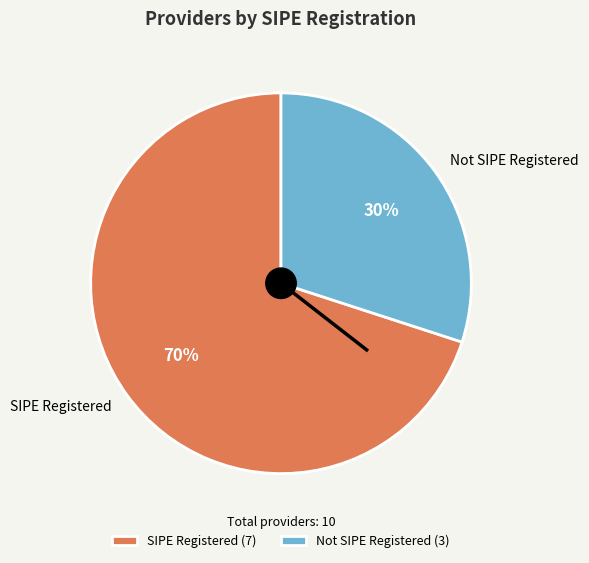

To the nearest percent, what is the difference between the SIPE Registered and Not SIPE Registered slice percentages?

40%